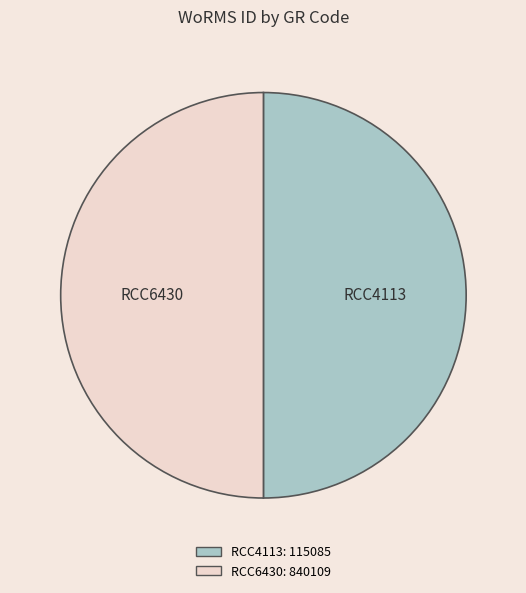

The RCC6430 slice represents 37% of the pie. True or false?

False